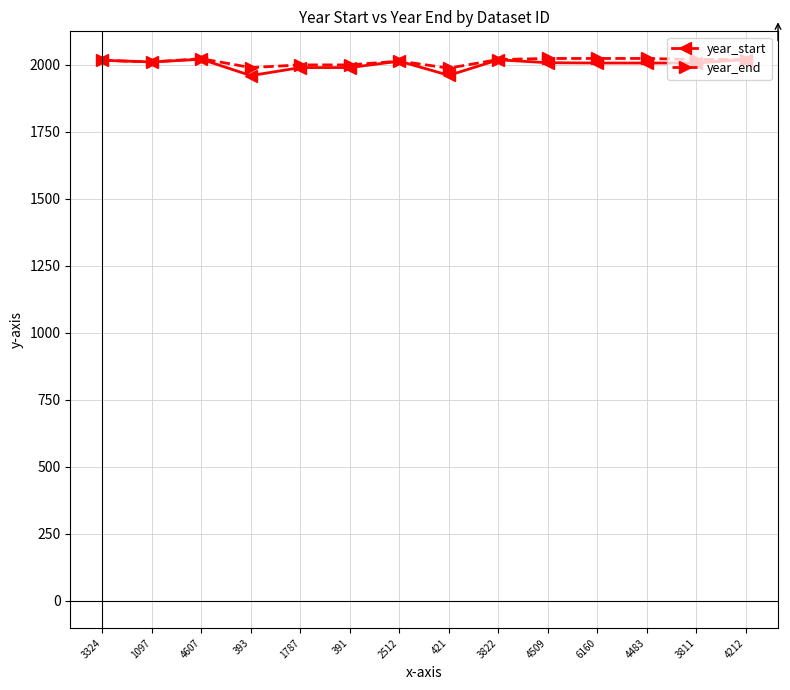

What is the value of the year_start point at the 8th from the left?

1961